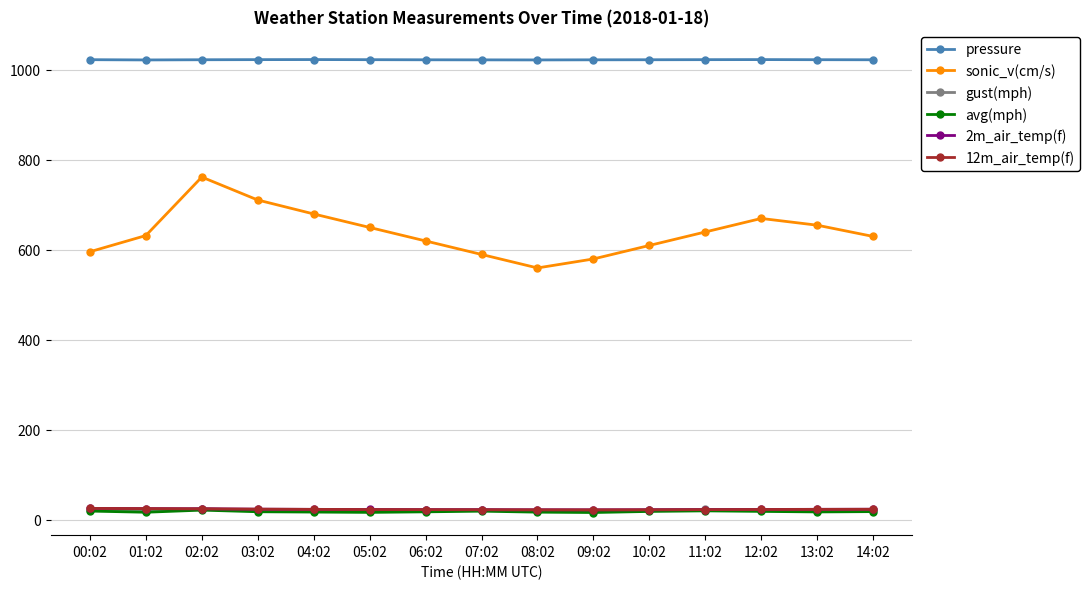

The value of 12m_air_temp(f) at 09:02 is 22.4. True or false?

True